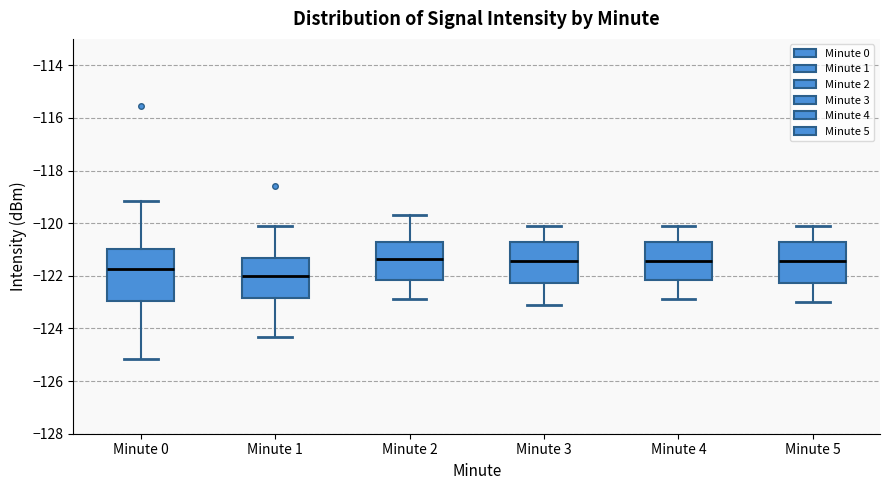

Comparing the boxes themselves (not the whiskers), which one is the tallest?

Minute 0